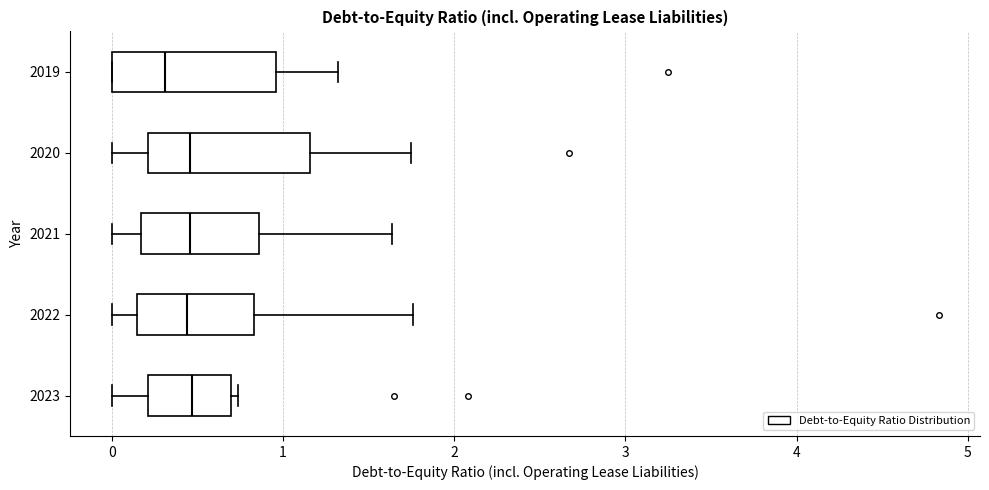

Where is the right edge of the box at y = 2019 on the x-axis? The values are not printed on the chart, so give them approximately, as read against the axis.

1.0